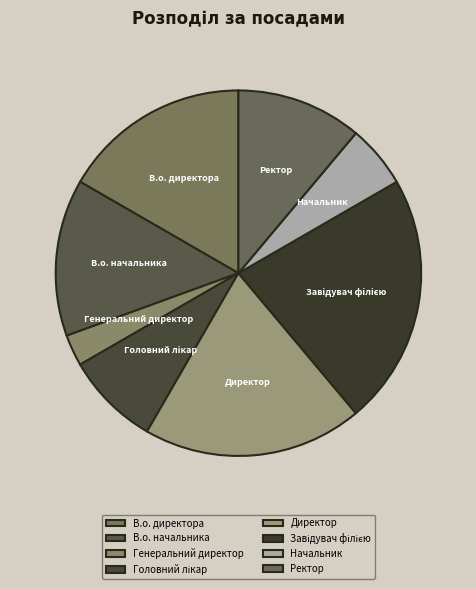

Does В.о. начальника account for over 50% of the chart?

No